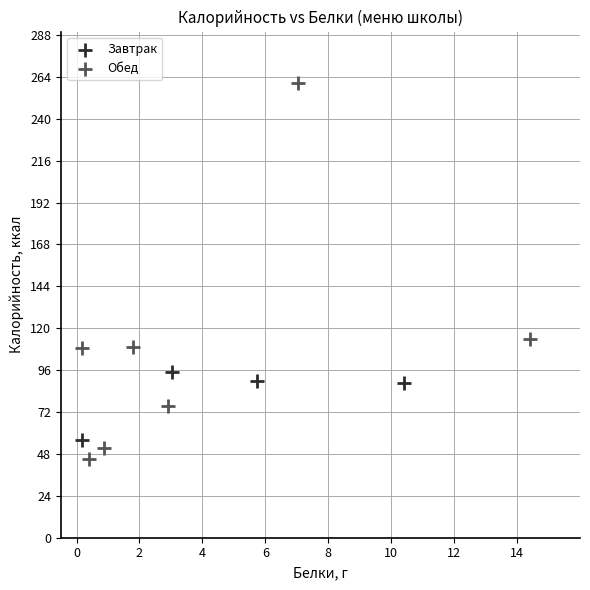

What are all the series names shown in the legend?

Завтрак, Обед